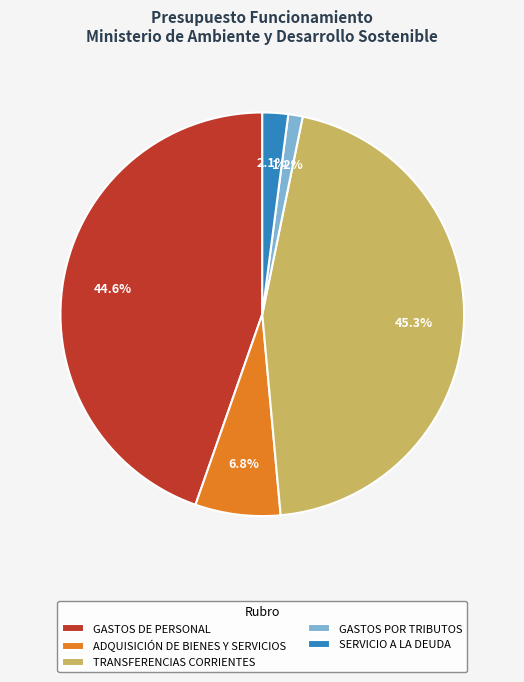

To the nearest percent, what is the combined percentage of GASTOS DE PERSONAL and GASTOS POR TRIBUTOS?

46%